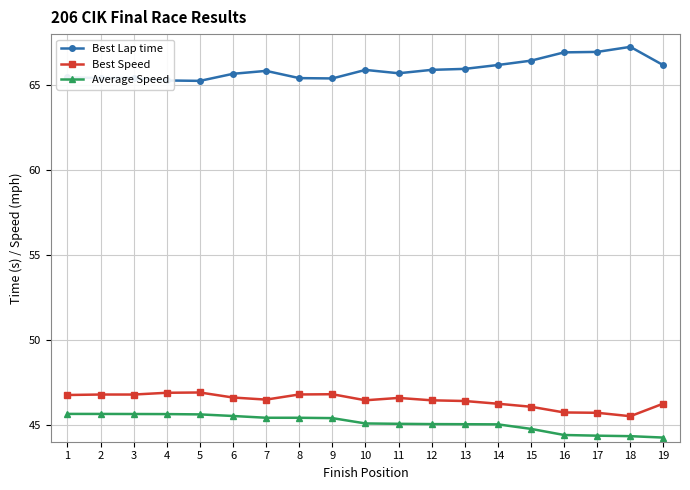

What is the sum of all Average Speed values?

857.2